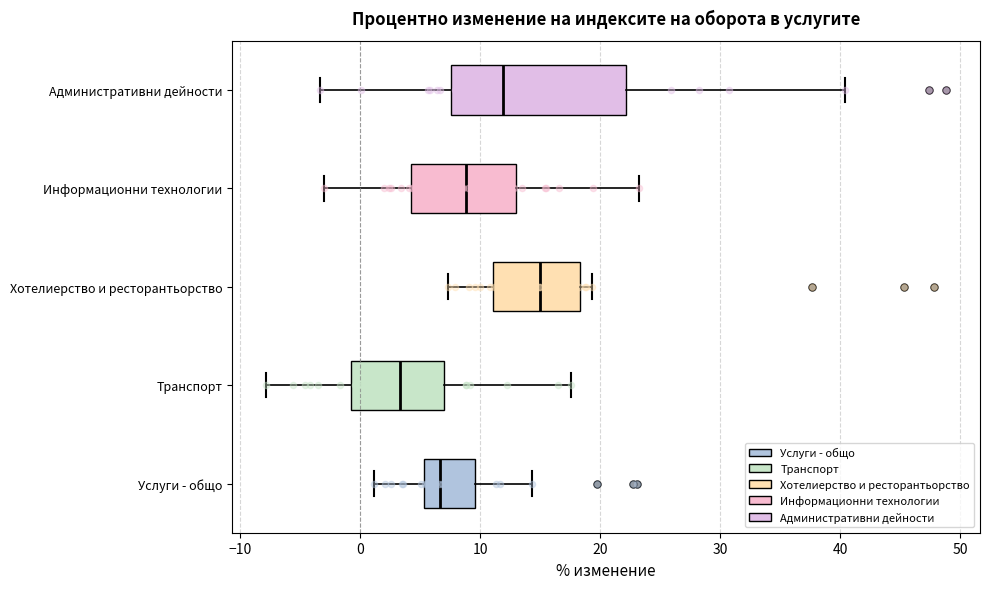

Where does the left whisker of the box for Транспорт end on the x-axis? The values are not printed on the chart, so give them approximately, as read against the axis.

-8